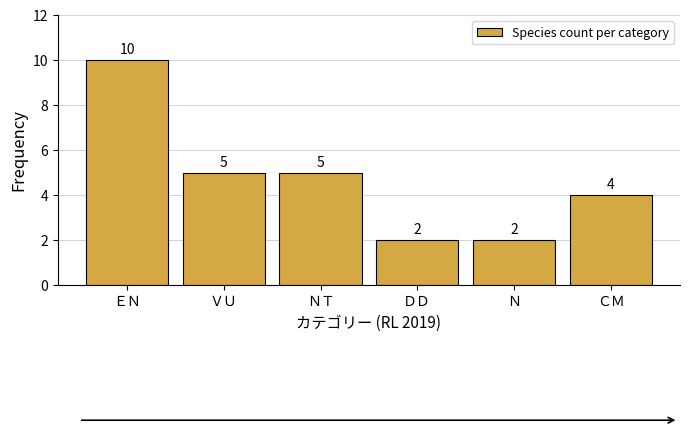

Reading right to left, transcribe all the data shown in this chart.

4	2	2	5	5	10